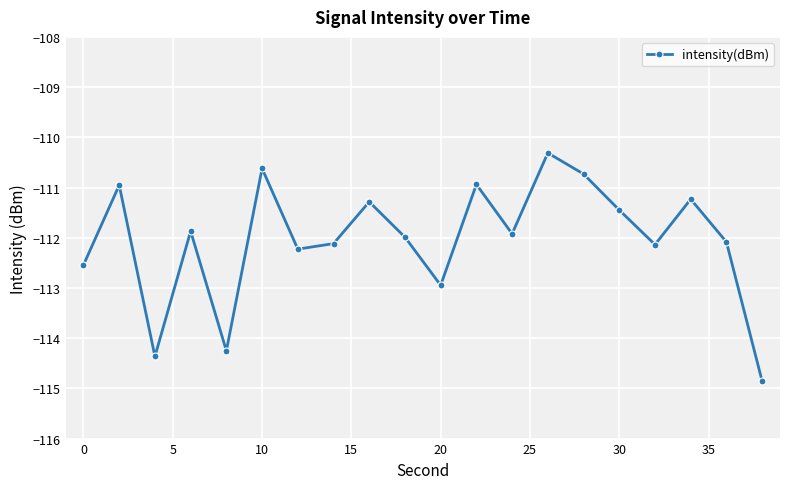

How many distinct data groups are displayed?

1